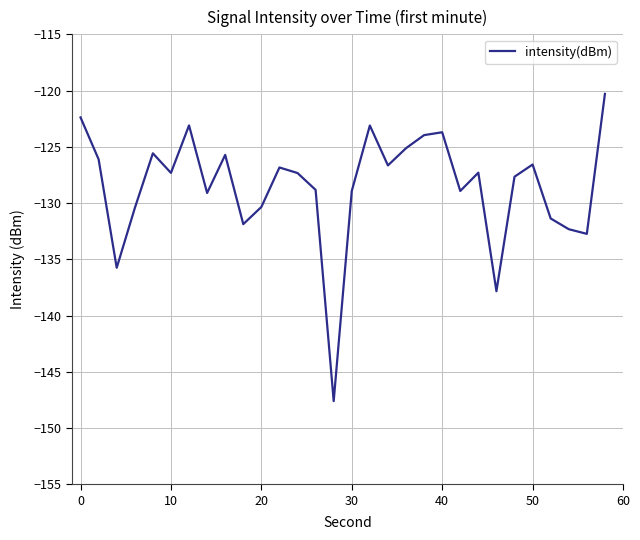

Does the chart display data point markers on the line(s)?

No